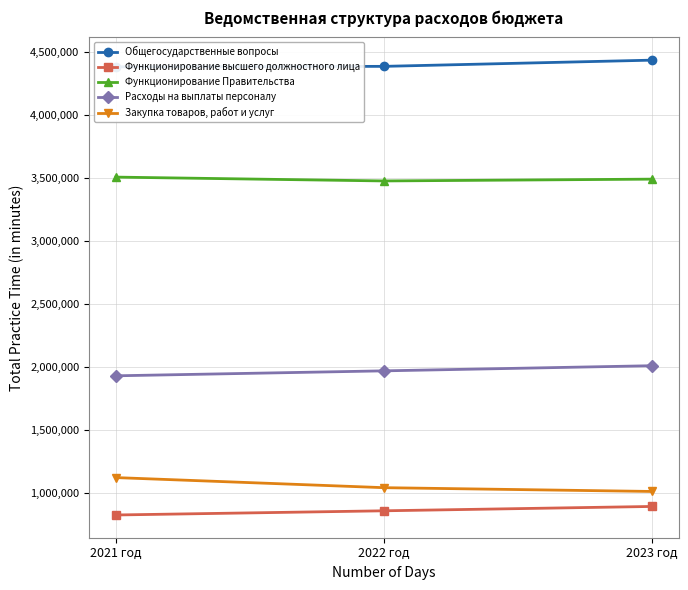

What is the value of the Функционирование высшего должностного лица point at the 3rd from the left?

896600